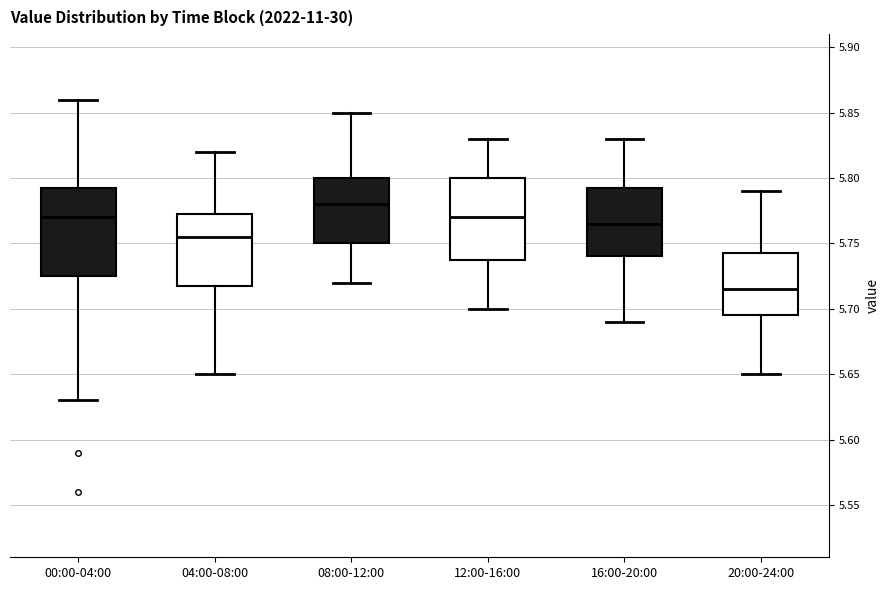

Which box is the tallest, from its lower edge to its upper edge?

00:00-04:00